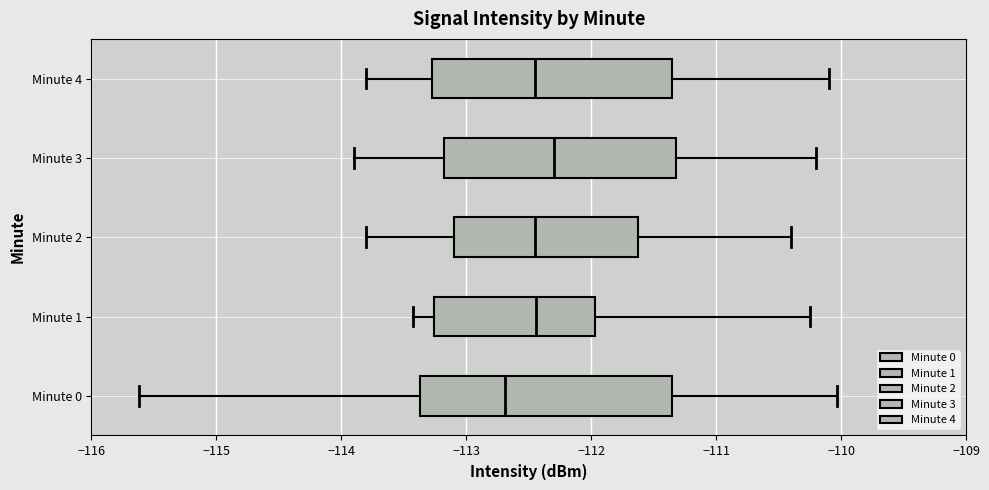

Which box has the furthest to the left median line?

Minute 0